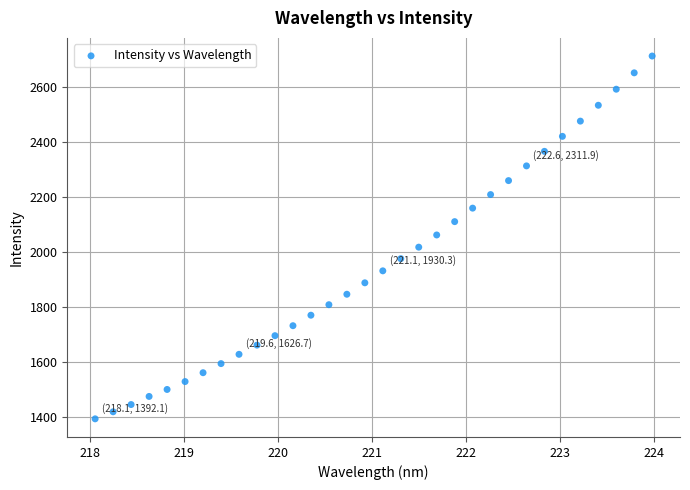

What is the range of X values (max minus min)?

5.9